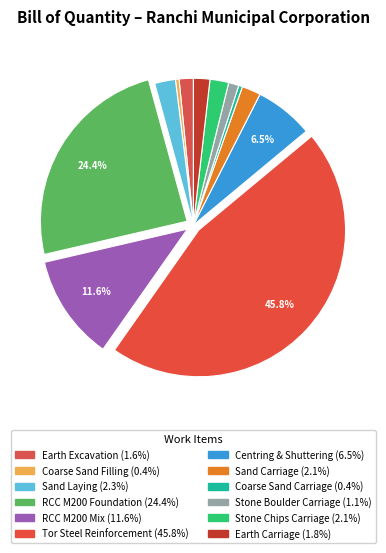

How many slices are in this pie chart?

12